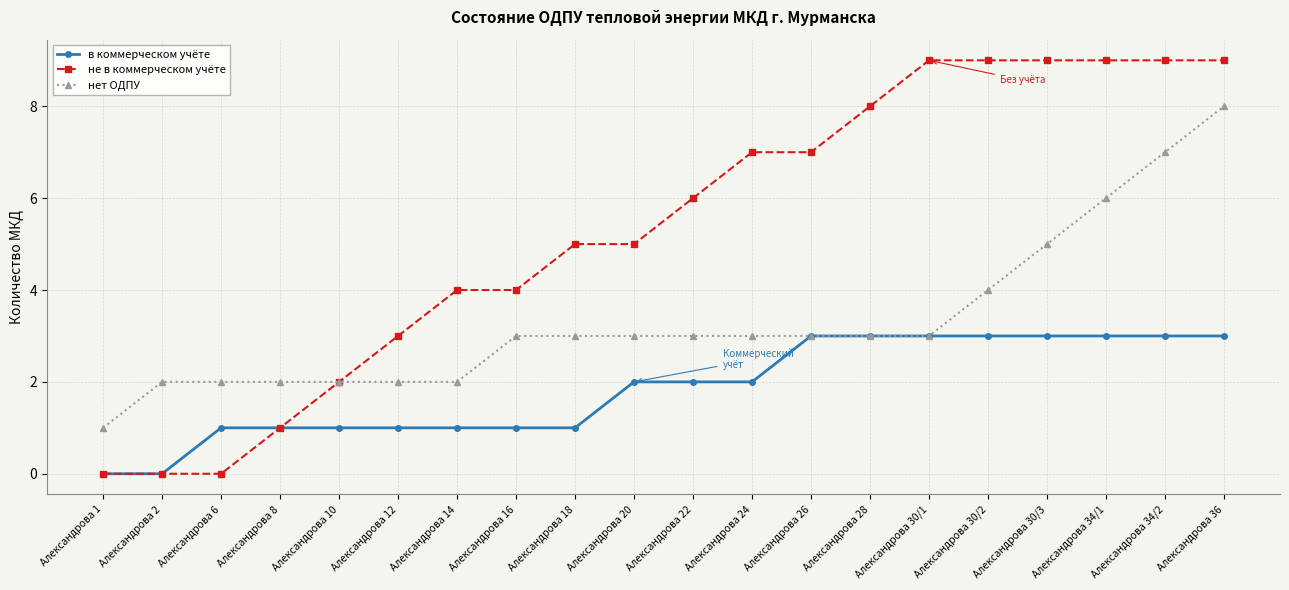

True or false: нет ОДПУ has a value of 3 at Александрова 28.

True